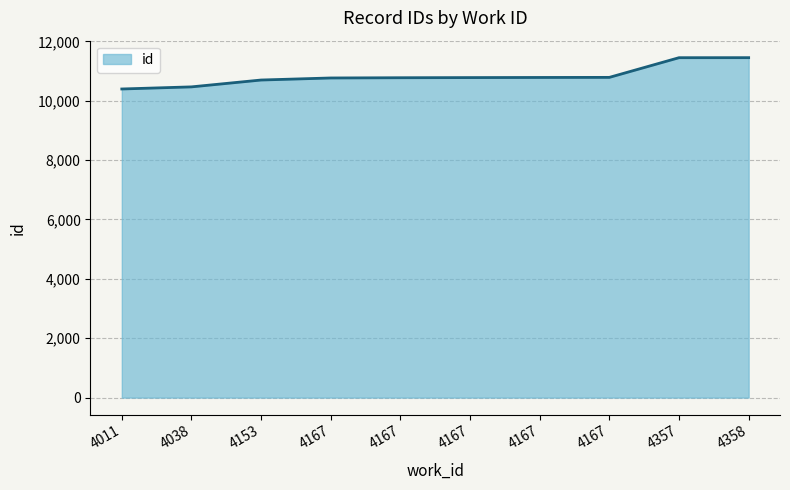

How many series are shown in this chart?

1